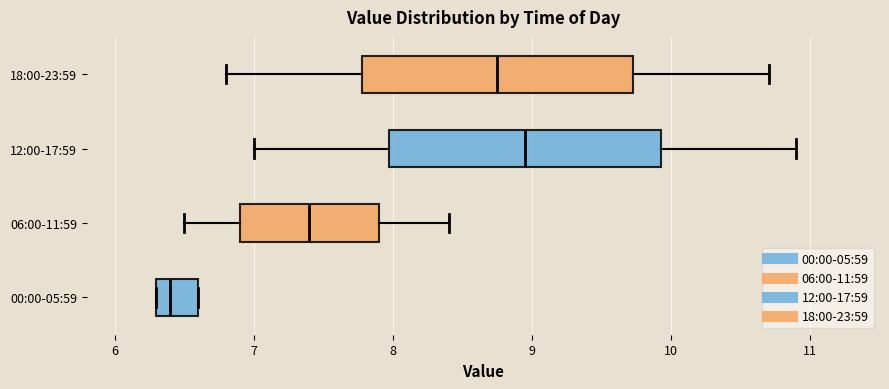

Reading bottom to top, transcribe this box plot: for each box, give where its median line is, the range the box spans, and where its two whiskers end, as read against the x-axis. The values are not printed on the chart, so give them approximately, as read against the axis.

00:00-05:59: median 6.4, box 6.3 to 6.6, whiskers 6.3 to 6.6
06:00-11:59: median 7.4, box 6.9 to 7.9, whiskers 6.5 to 8.4
12:00-17:59: median 9.0, box 8.0 to 9.9, whiskers 7.0 to 10.9
18:00-23:59: median 8.8, box 7.8 to 9.7, whiskers 6.8 to 10.7